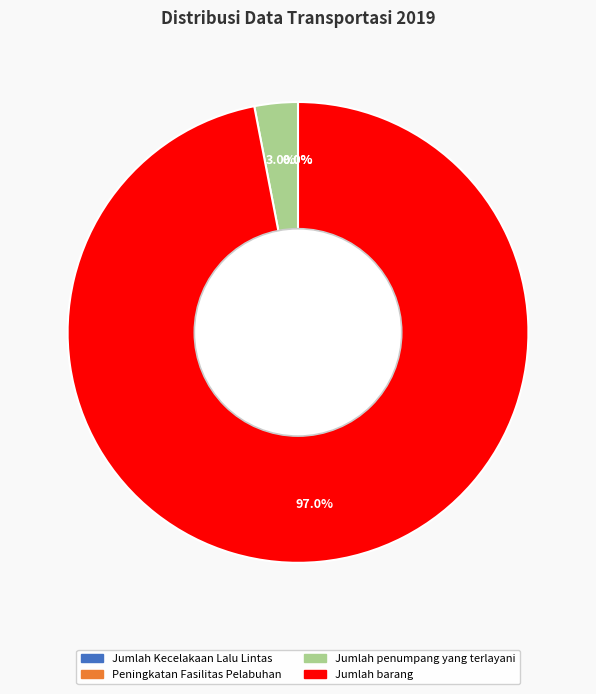

Does any single category account for the majority?

Yes